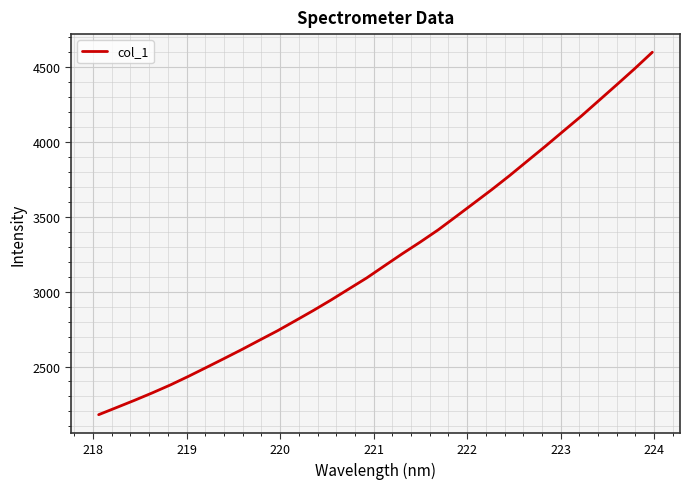

What is the difference between the maximum and minimum values?

2420.7